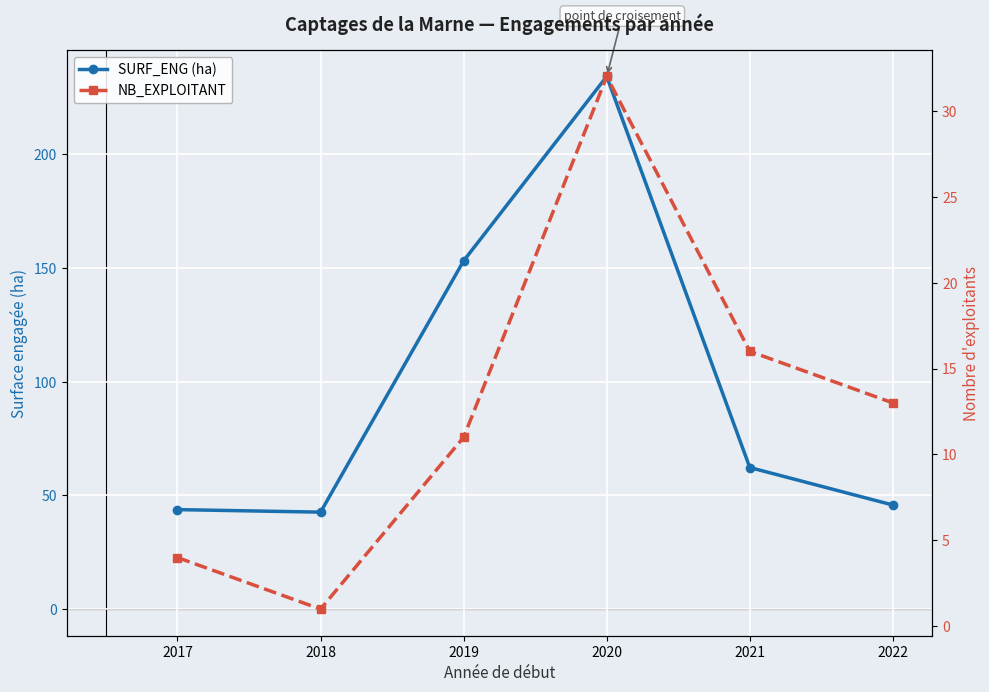

Count the number of data series in this chart.

2